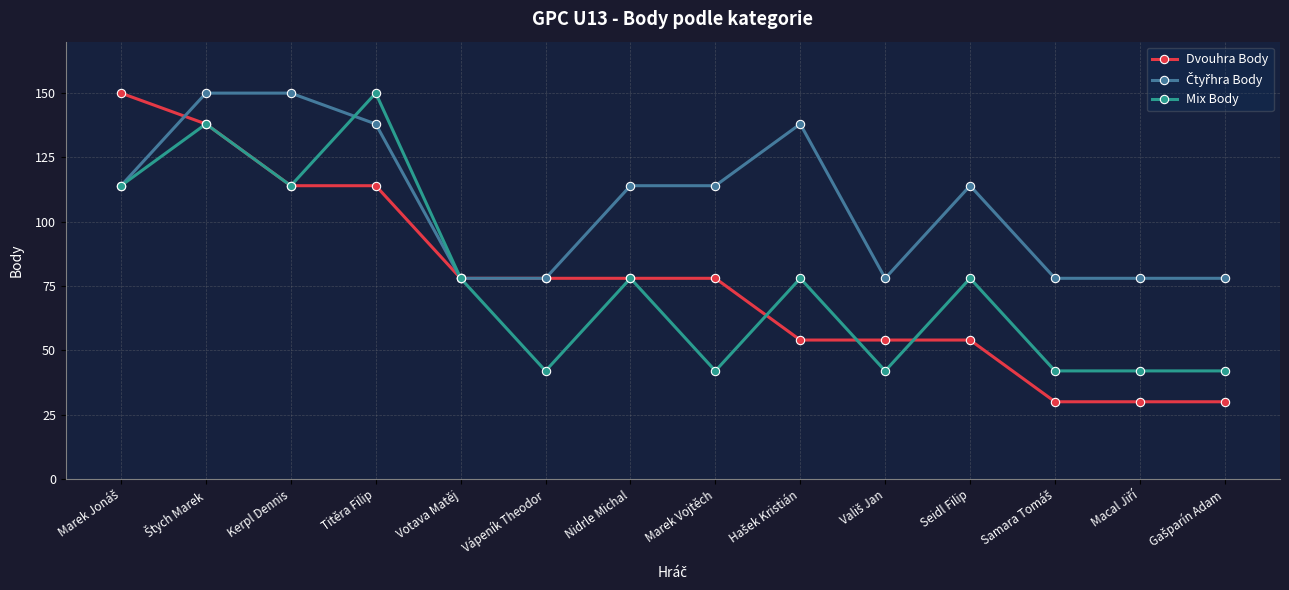

What is the label of the 5th point from the left?

Votava Matěj